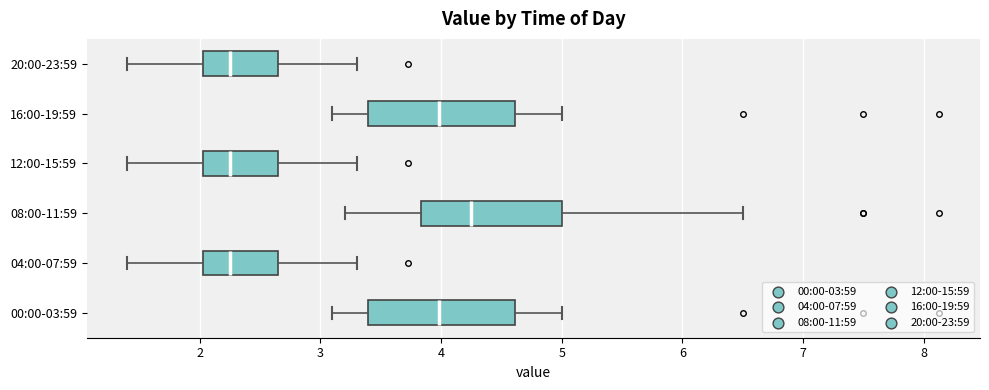

Reading bottom to top, transcribe this box plot: for each box, give where its median line is, the range the box spans, and where its two whiskers end, as read against the x-axis. The values are not printed on the chart, so give them approximately, as read against the axis.

00:00-03:59: median 4.0, box 3.4 to 4.6, whiskers 3.1 to 5.0
04:00-07:59: median 2.3, box 2.0 to 2.6, whiskers 1.4 to 3.3
08:00-11:59: median 4.3, box 3.8 to 5.0, whiskers 3.2 to 6.5
12:00-15:59: median 2.3, box 2.0 to 2.6, whiskers 1.4 to 3.3
16:00-19:59: median 4.0, box 3.4 to 4.6, whiskers 3.1 to 5.0
20:00-23:59: median 2.3, box 2.0 to 2.6, whiskers 1.4 to 3.3